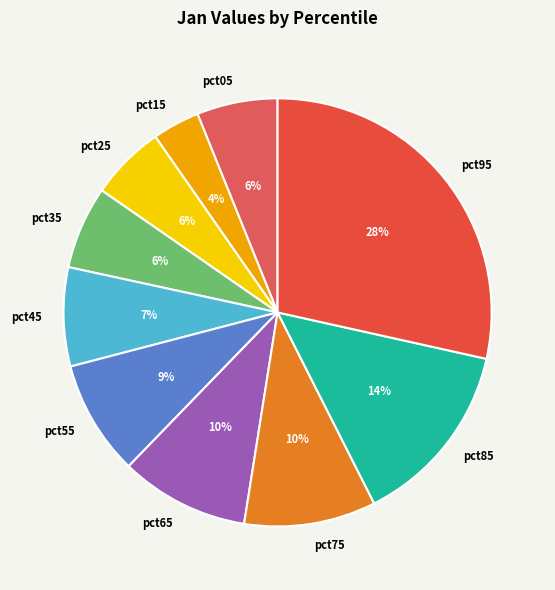

To the nearest percent, what portion does pct15 represent?

4%